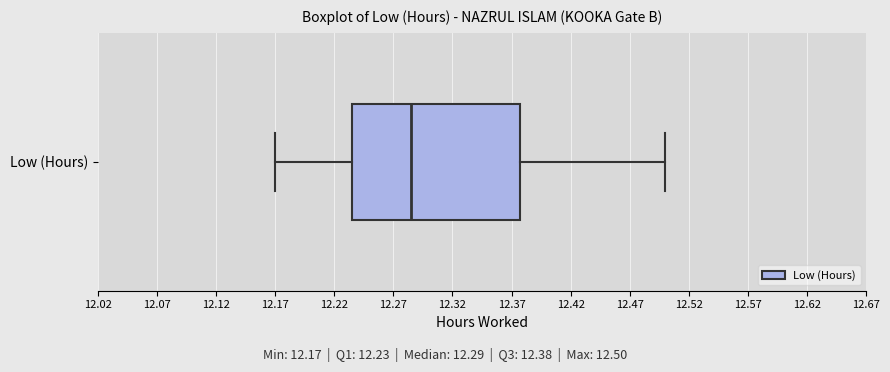

Read this box plot against the x-axis: the position of the median line, the range covered by the box, and the ends of both whiskers. The values are not printed on the chart, so give them approximately, as read against the axis.

median 12.285, box 12.235 to 12.380, whiskers 12.170 to 12.500